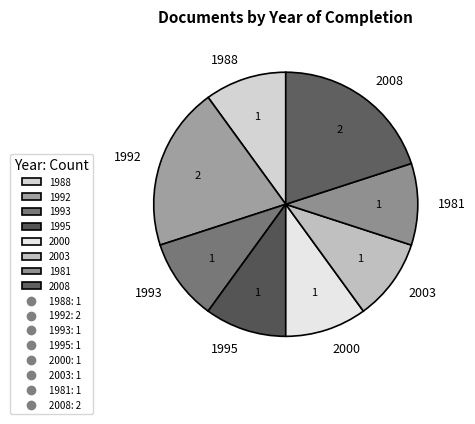

Is 1988 the majority of the pie?

No